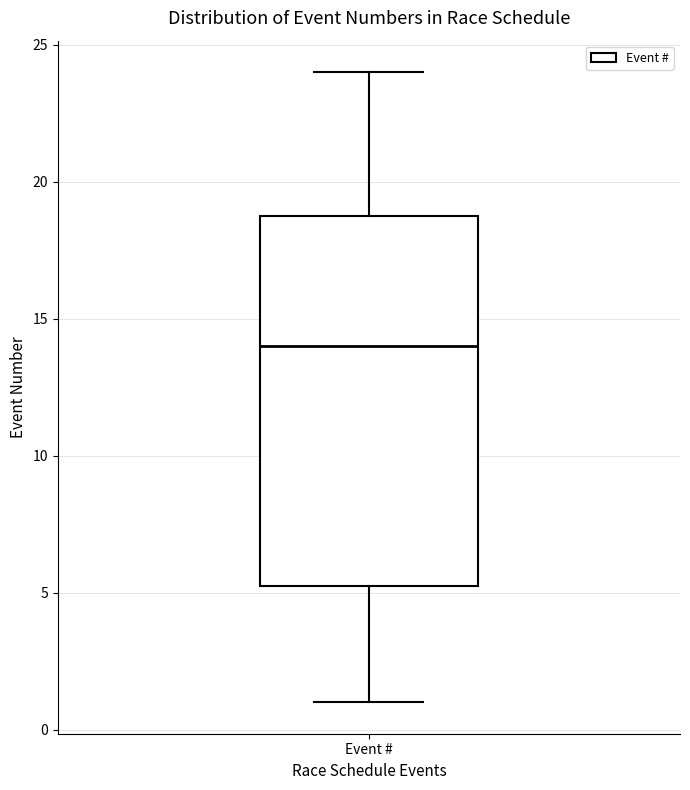

Transcribe this box plot: give where the median line is, the range the box spans, and where the two whiskers end, as read against the y-axis. The values are not printed on the chart, so give them approximately, as read against the axis.

median 14.0, box 5.5 to 19.0, whiskers 1.0 to 24.0